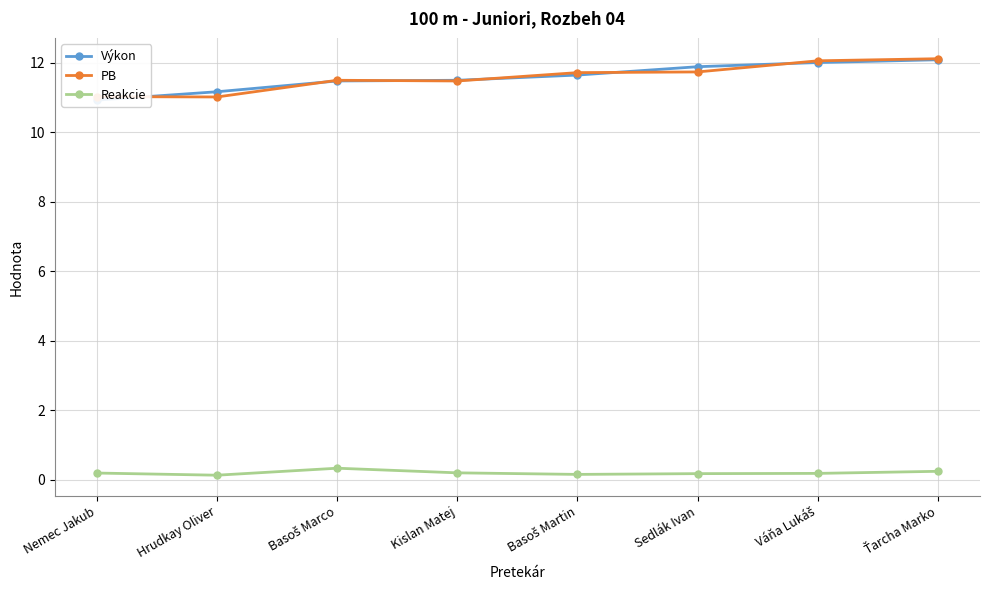

The PB series shows 11.5 at Basoš Marco. True or false?

True